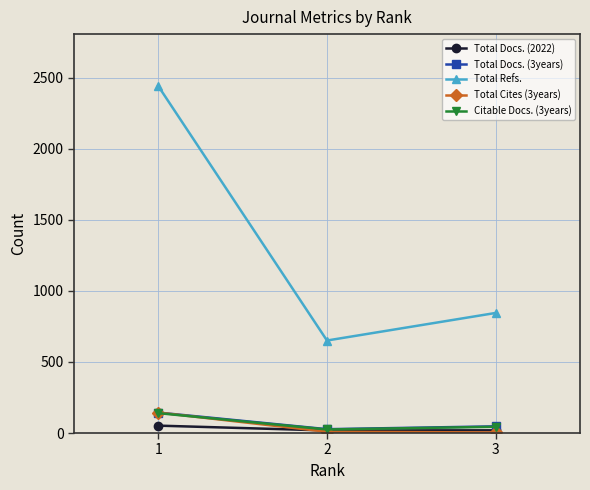

How many lines are shown in the chart?

5